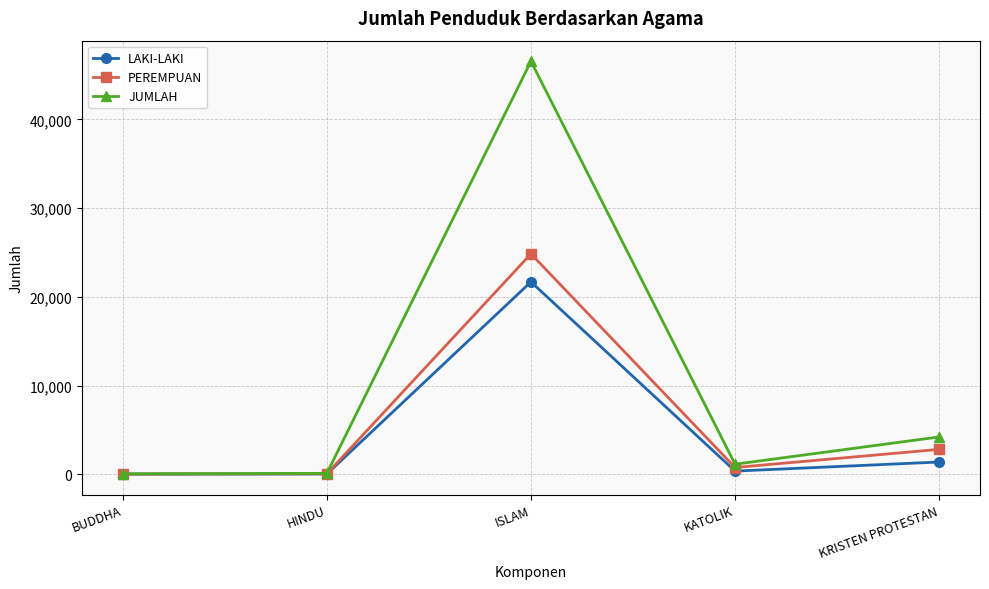

List the series in order of their peak value, highest first.

JUMLAH, PEREMPUAN, LAKI-LAKI